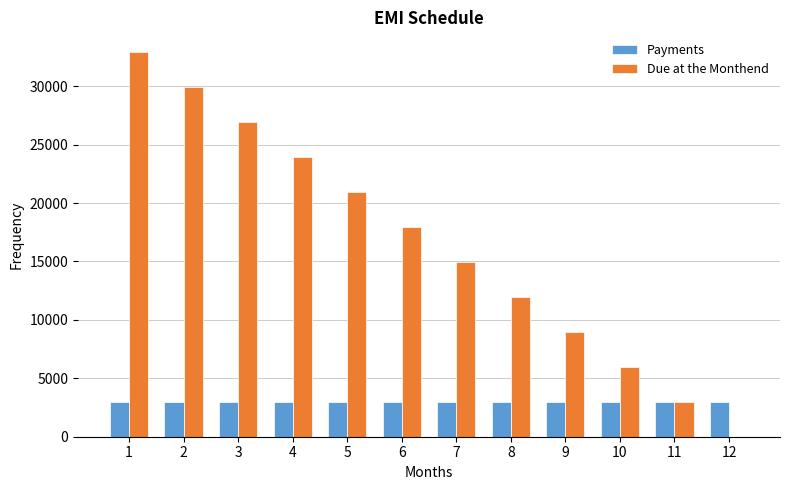

The value of Payments at 1 is 2996.3. True or false?

True